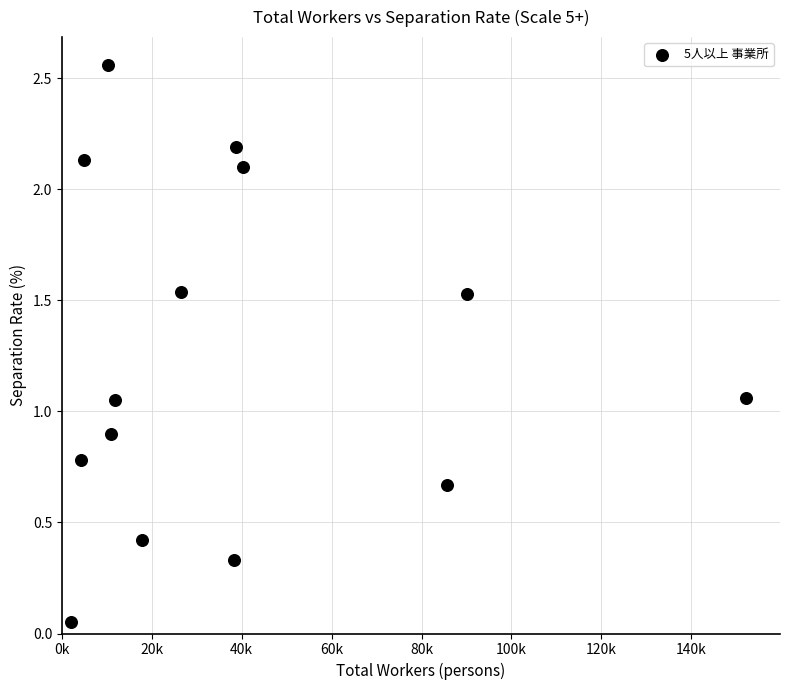

What is the range of Y values (max minus min)?

2.5